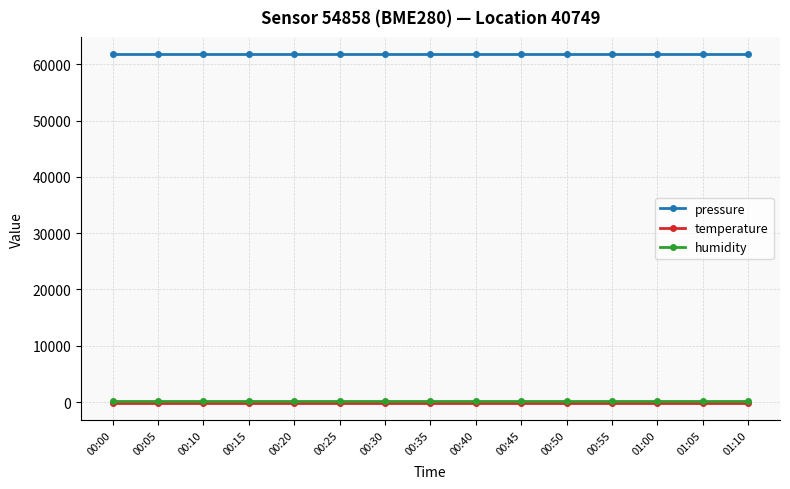

What is the sum of all humidity values?

1500.0